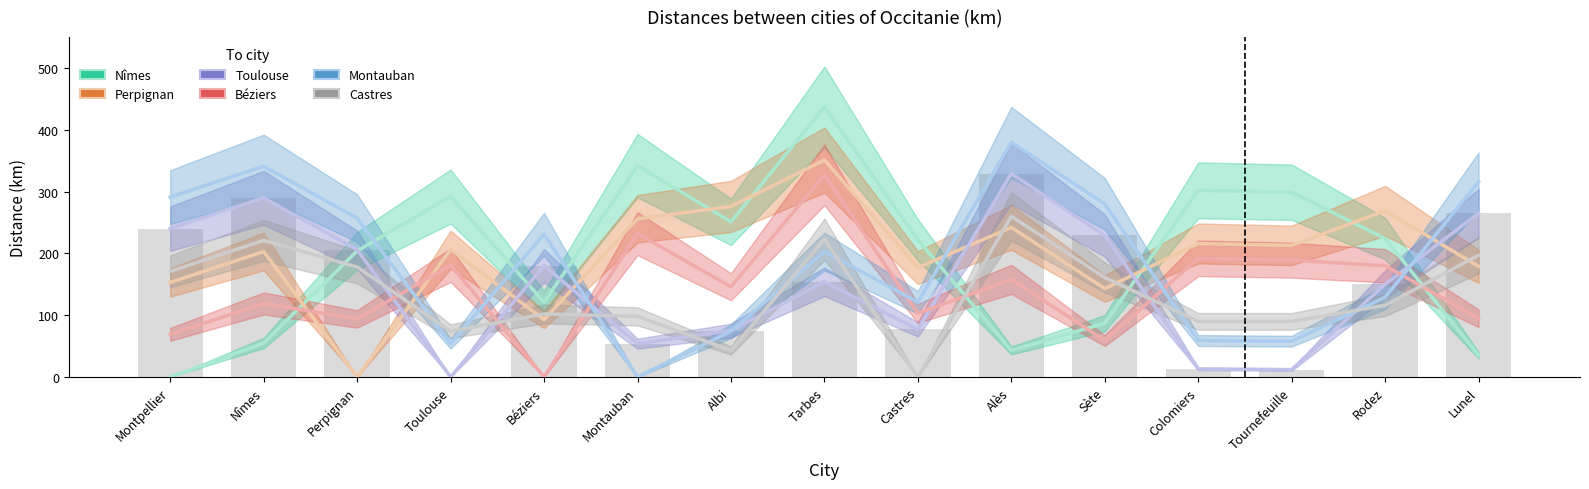

Which series has the largest total across all categories?

Perpignan